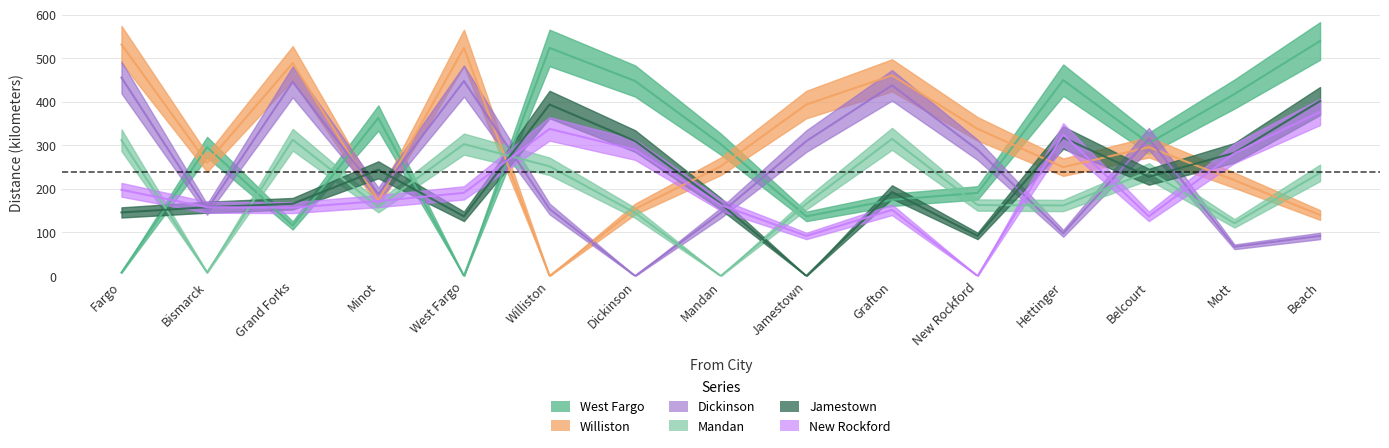

How many data points in Williston are above 260?

7